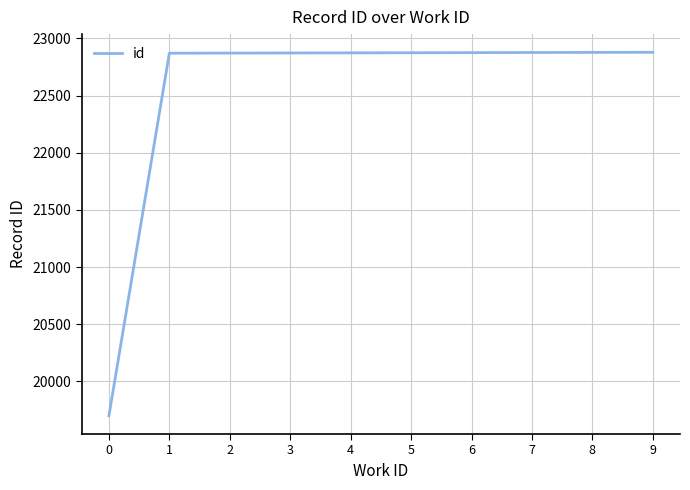

What is the smallest value displayed?

19699